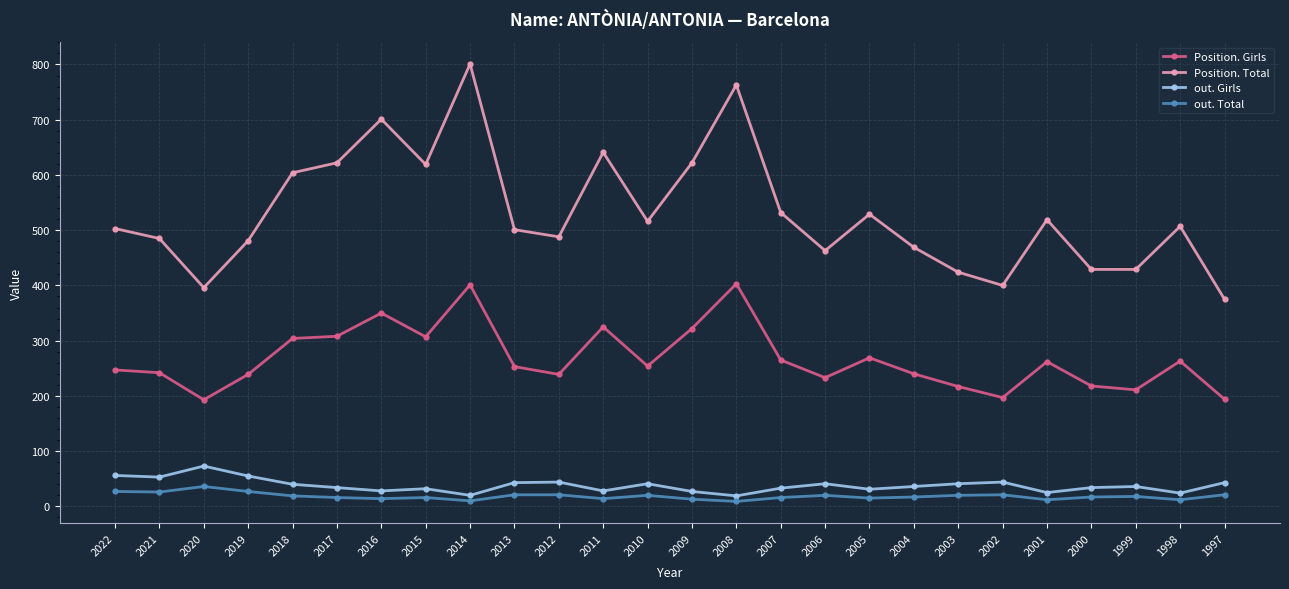

How many values in the Position. Girls series are below 254?

13